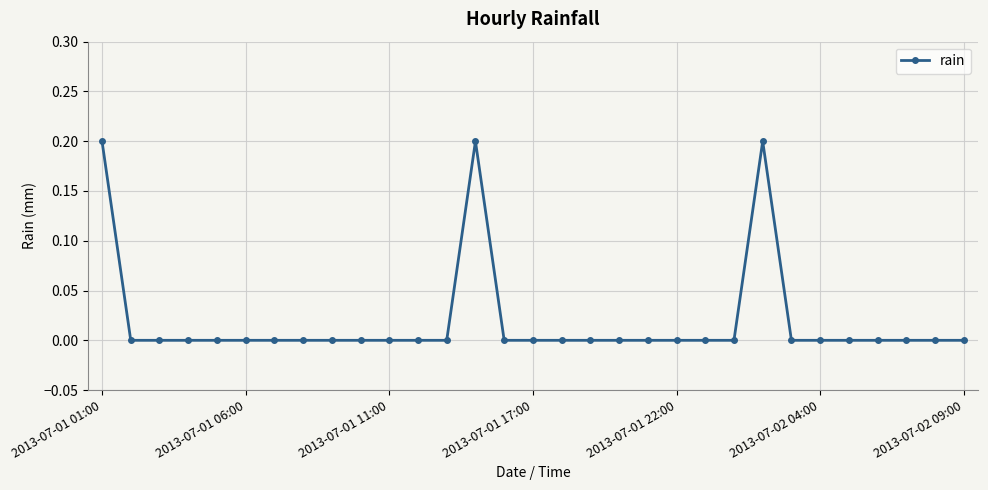

What is the sum of all values?

0.6